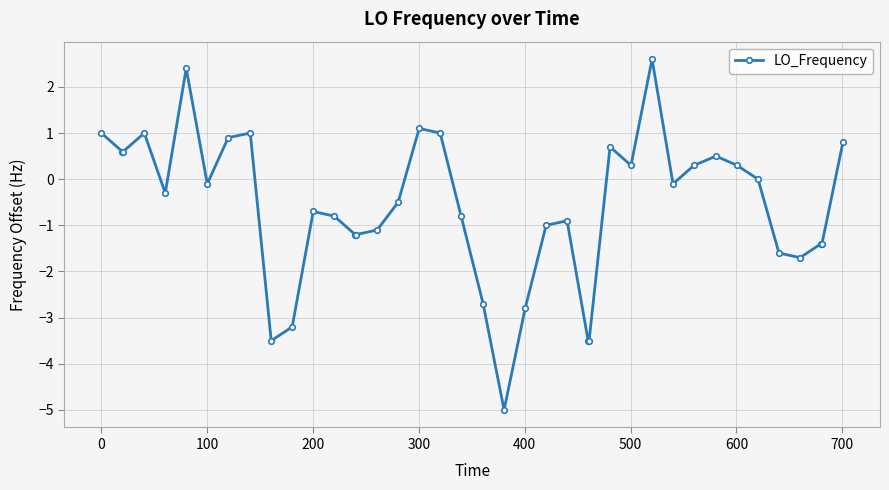

What is the difference between the maximum and minimum values?

7.6